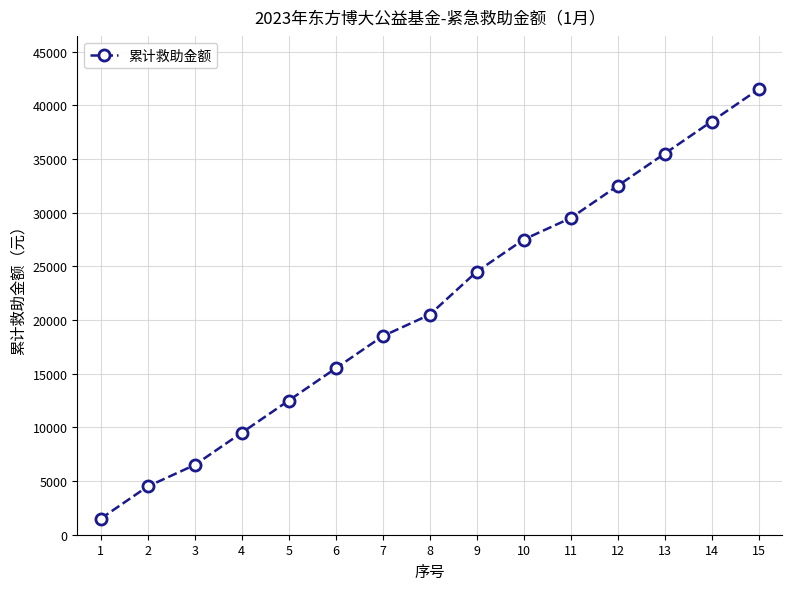

Which label corresponds to the largest value in the chart?

15